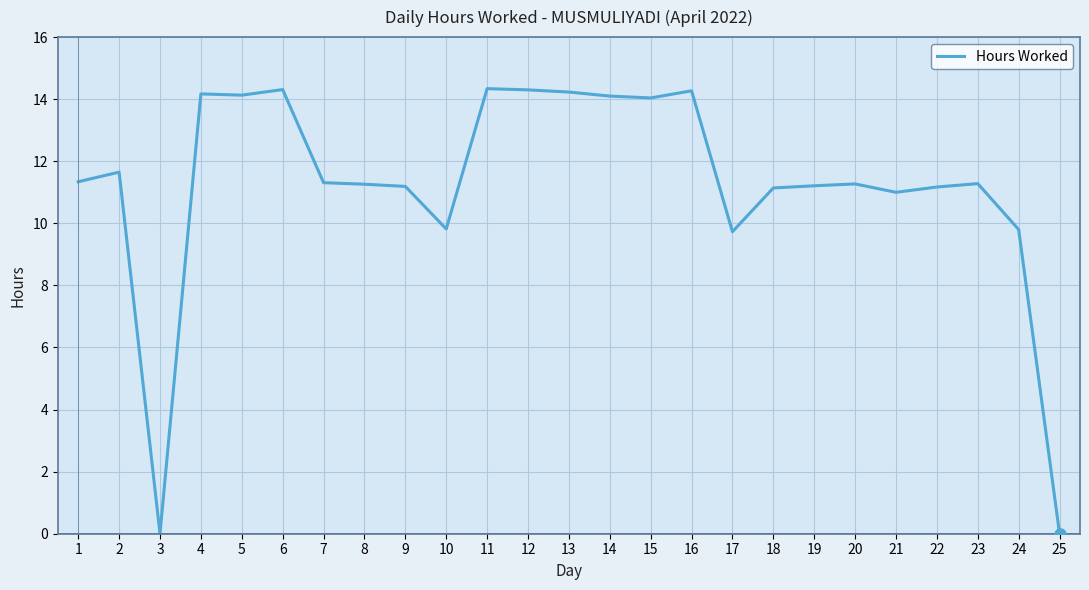

What is the change in value from 7 to 16?

+3.0